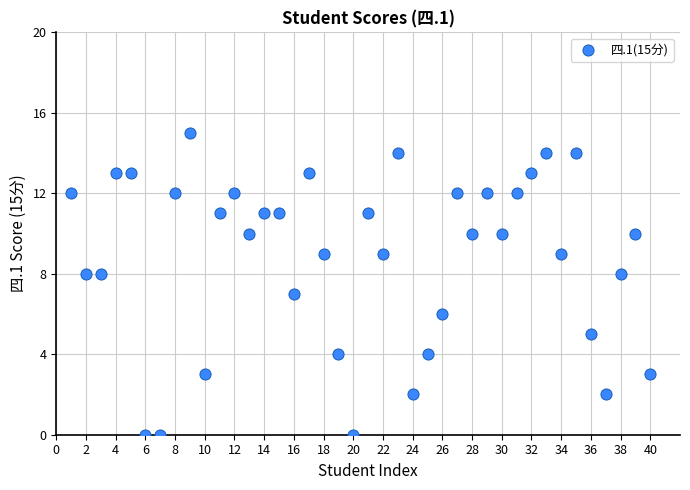

What is the range of X values (max minus min)?

39